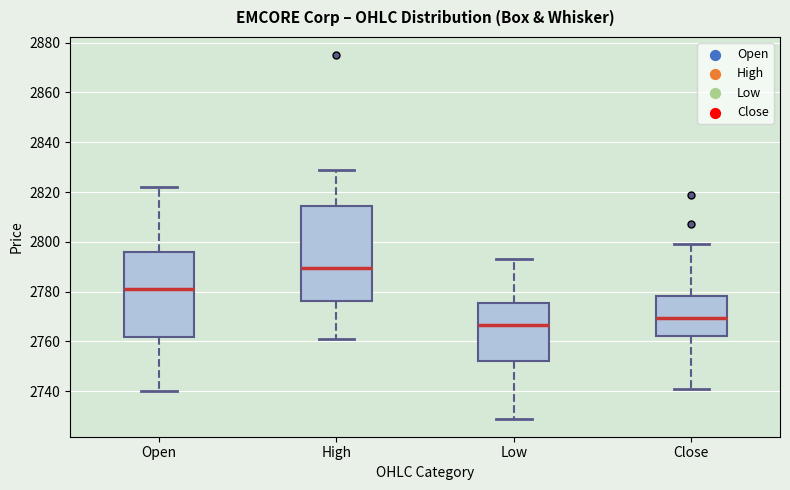

Reading left to right, transcribe this box plot: for each box, give where its median line is, the range the box spans, and where its two whiskers end, as read against the y-axis. The values are not printed on the chart, so give them approximately, as read against the axis.

Open: median 2782, box 2762 to 2796, whiskers 2740 to 2822
High: median 2790, box 2776 to 2814, whiskers 2762 to 2830
Low: median 2766, box 2752 to 2776, whiskers 2730 to 2794
Close: median 2770, box 2762 to 2778, whiskers 2742 to 2800